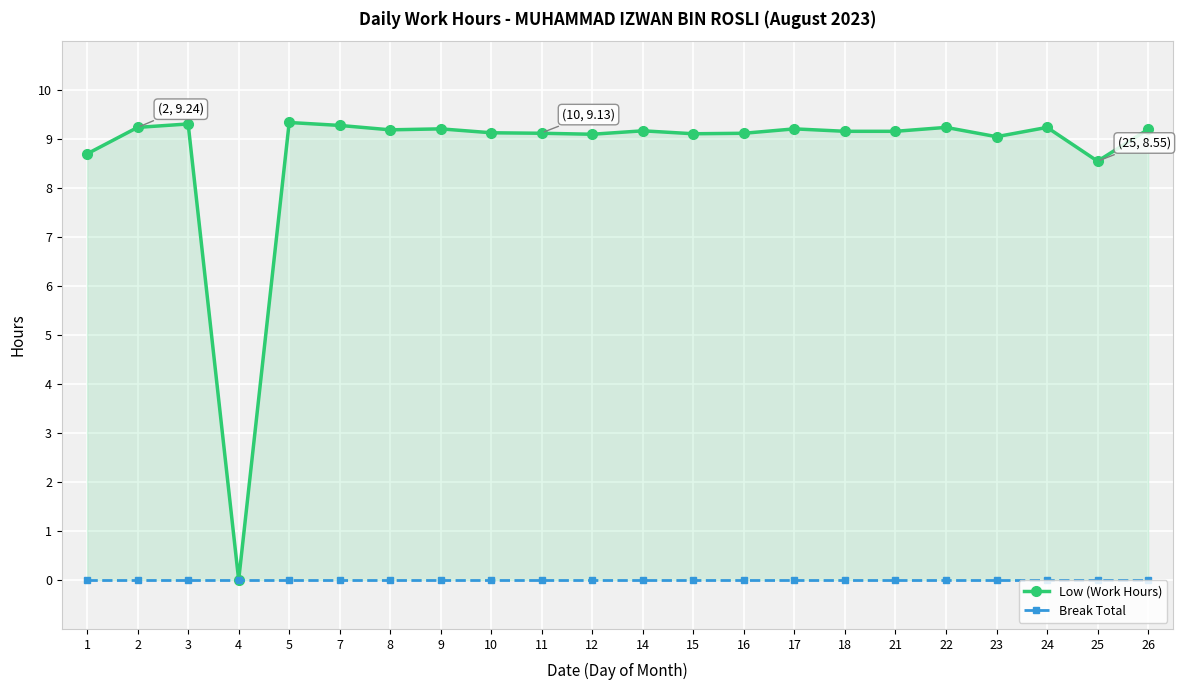

At which label does Low (Work Hours) reach its minimum?

4